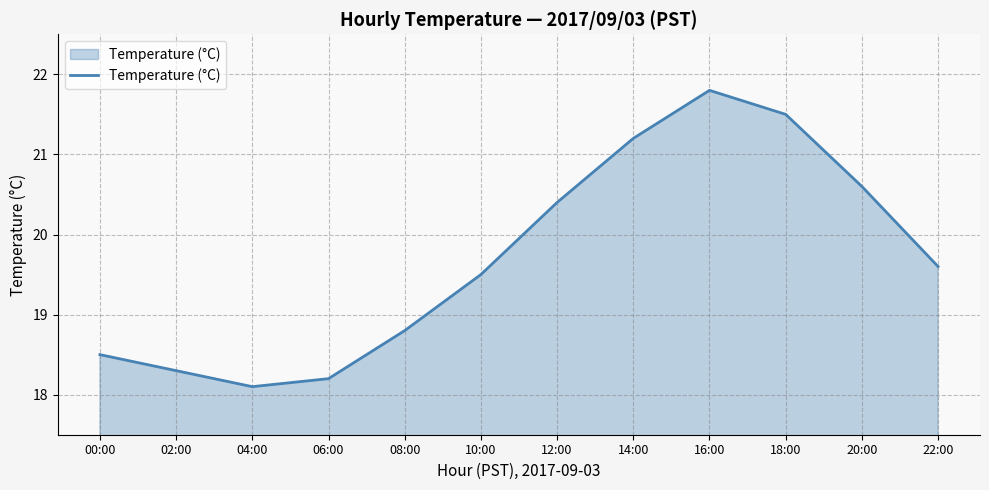

Does the chart display data point markers on the line(s)?

No